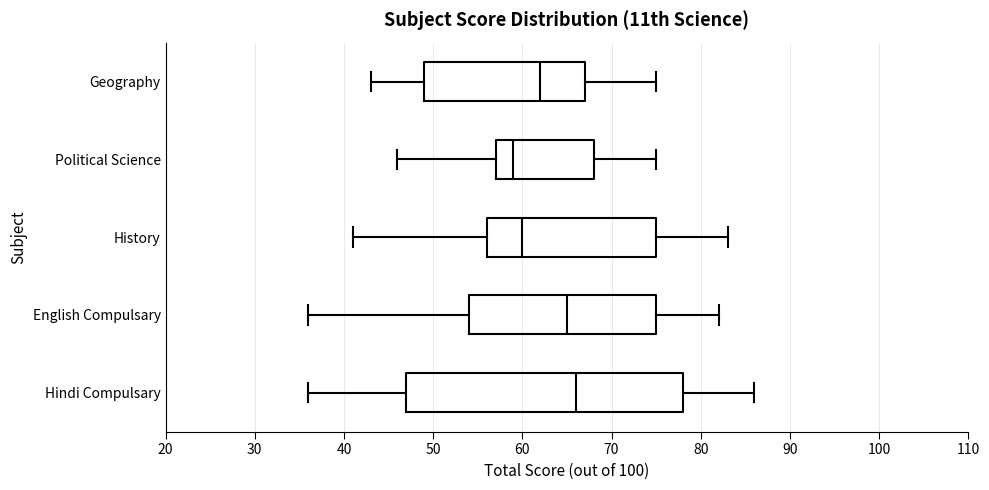

Reading bottom to top, read every box against the x-axis: the position of its median line, the range the box covers, and the ends of its whiskers. The values are not printed on the chart, so give them approximately, as read against the axis.

Hindi Compulsary: median 66, box 47 to 78, whiskers 36 to 86
English Compulsary: median 65, box 54 to 75, whiskers 36 to 82
History: median 60, box 56 to 75, whiskers 41 to 83
Political Science: median 59, box 57 to 68, whiskers 46 to 75
Geography: median 62, box 49 to 67, whiskers 43 to 75